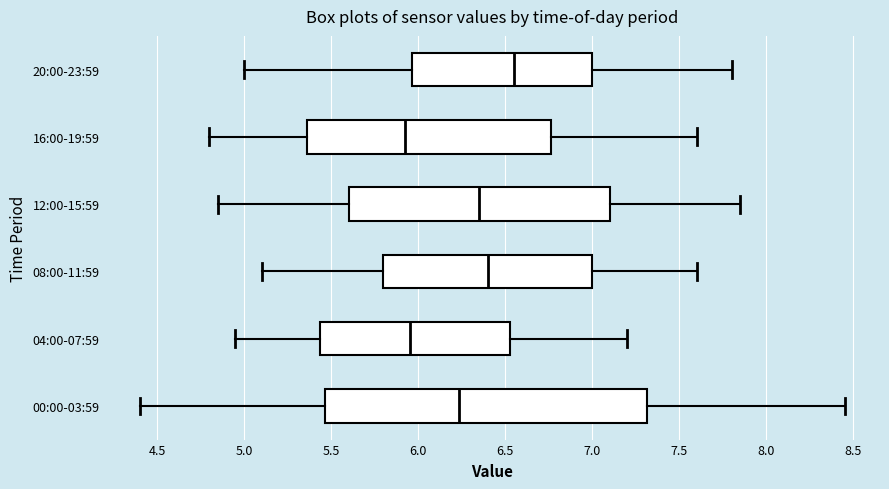

Which box is the widest, from its left edge to its right edge?

00:00-03:59